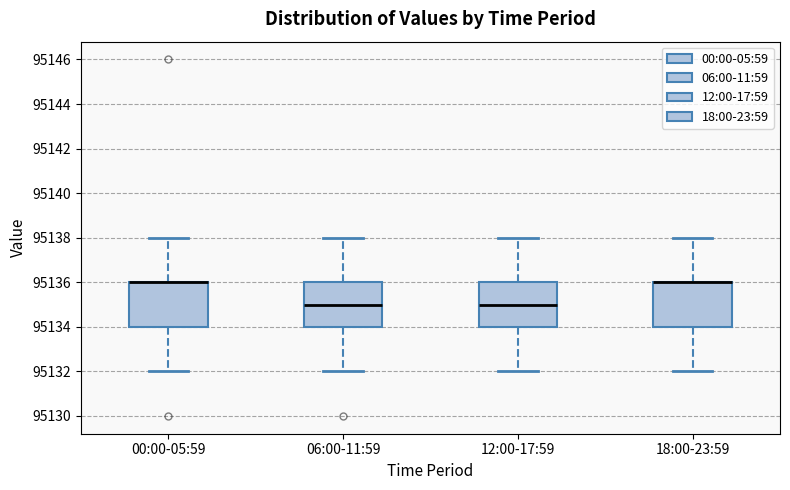

Reading left to right, read every box against the y-axis: the position of its median line, the range the box covers, and the ends of its whiskers. The values are not printed on the chart, so give them approximately, as read against the axis.

00:00-05:59: median 95136 (drawn on the box's upper edge), box 95134 to 95136, whiskers 95132 to 95138
06:00-11:59: median 95135, box 95134 to 95136, whiskers 95132 to 95138
12:00-17:59: median 95135, box 95134 to 95136, whiskers 95132 to 95138
18:00-23:59: median 95136 (drawn on the box's upper edge), box 95134 to 95136, whiskers 95132 to 95138